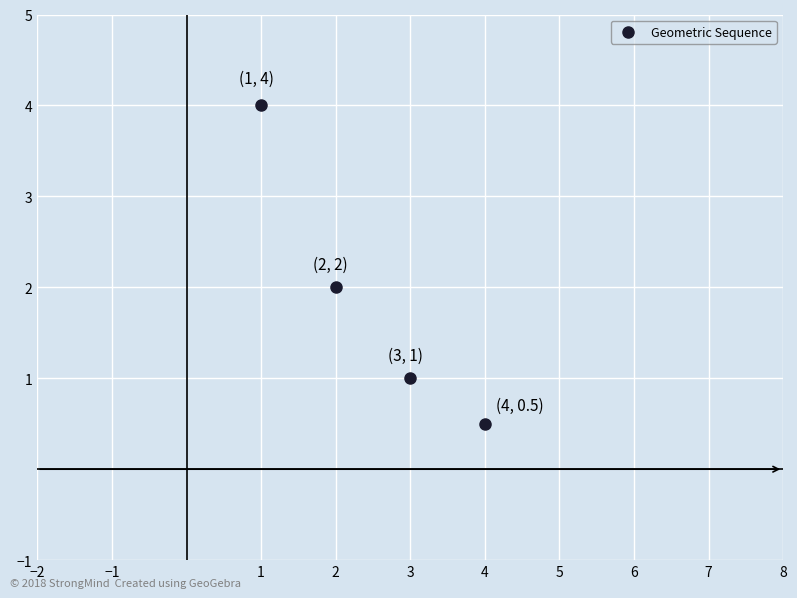

What is the average X value?

2.5